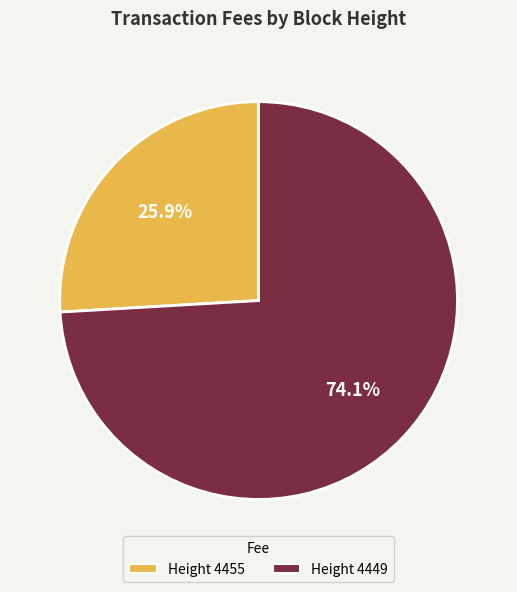

To the nearest percent, what is the average slice percentage?

50%